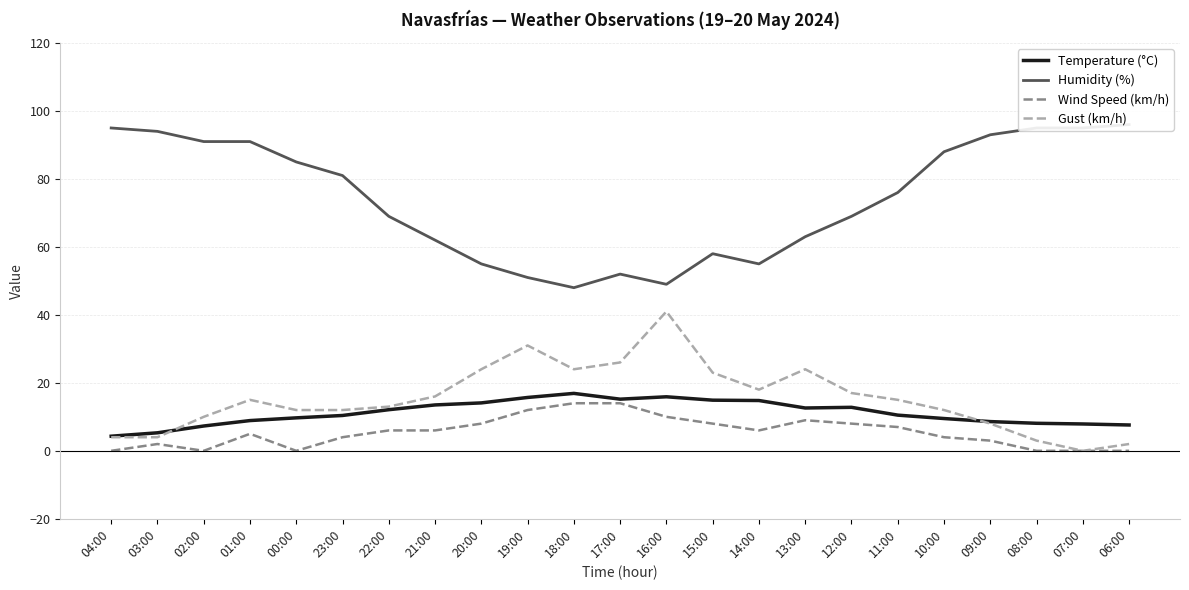

List the labels in order of Gust (km/h) value, largest first.

16:00, 19:00, 17:00, 20:00, 18:00, 13:00, 15:00, 14:00, 12:00, 21:00, 01:00, 11:00, 22:00, 00:00, 23:00, 10:00, 02:00, 09:00, 04:00, 03:00, 08:00, 06:00, 07:00